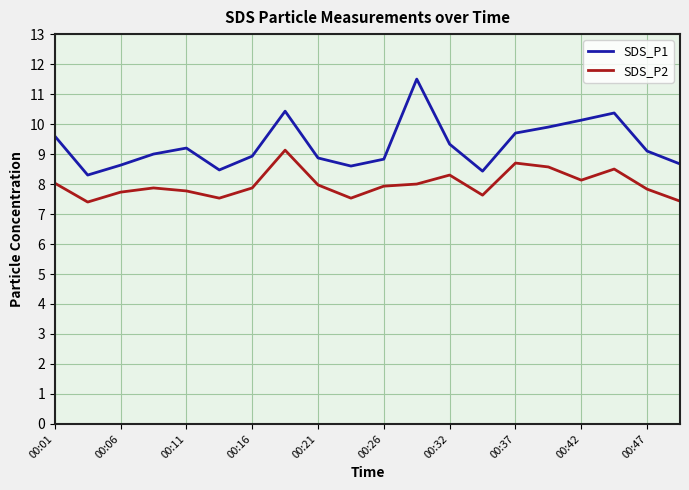

Which series has the largest total across all categories?

SDS_P1